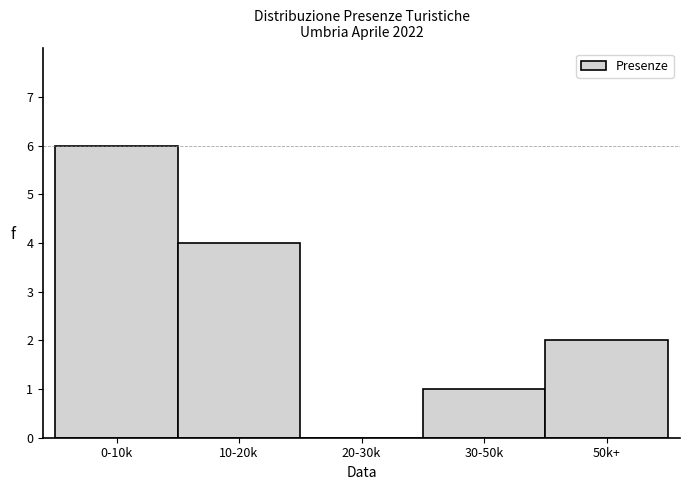

Reading left to right, list all the values displayed in this chart.

0-10k=6	10-20k=4	20-30k=0	30-50k=1	50k+=2